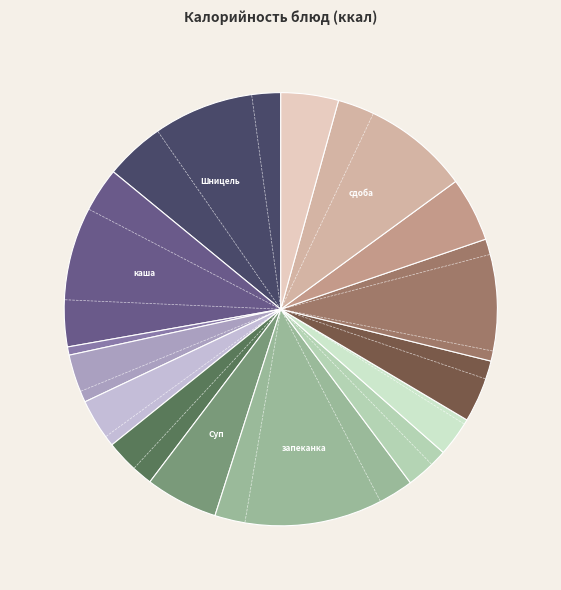

To the nearest percent, what is the average slice percentage?

7%